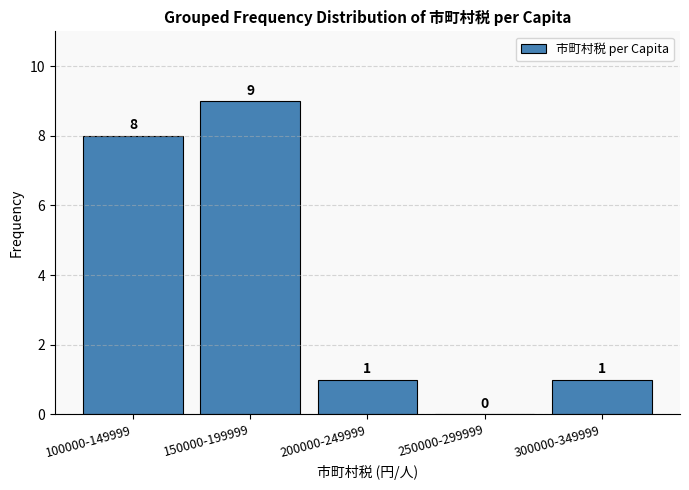

Reading right to left, list all the values displayed in this chart.

300000-349999=1	250000-299999=0	200000-249999=1	150000-199999=9	100000-149999=8